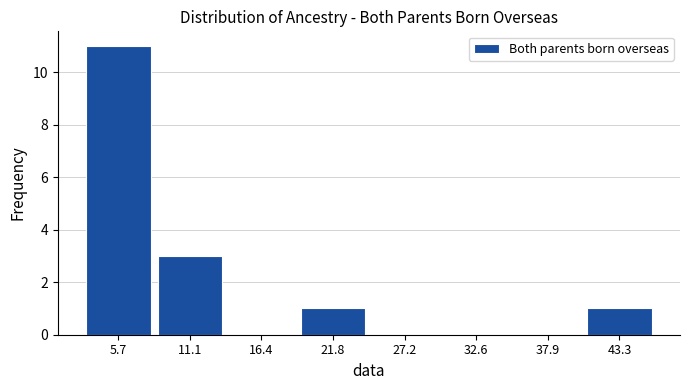

Reading left to right, extract all data points from this chart.

5.7=11	11.1=3	16.4=0	21.8=1	27.2=0	32.6=0	37.9=0	43.3=1